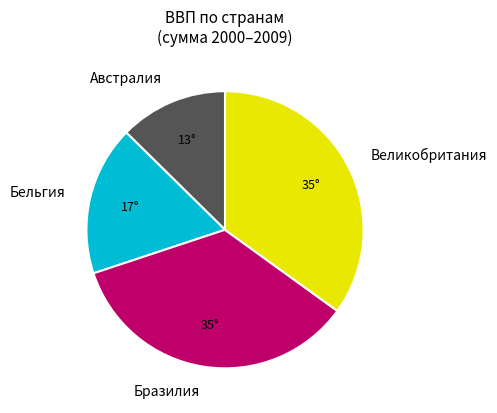

Does any single category account for the majority?

No